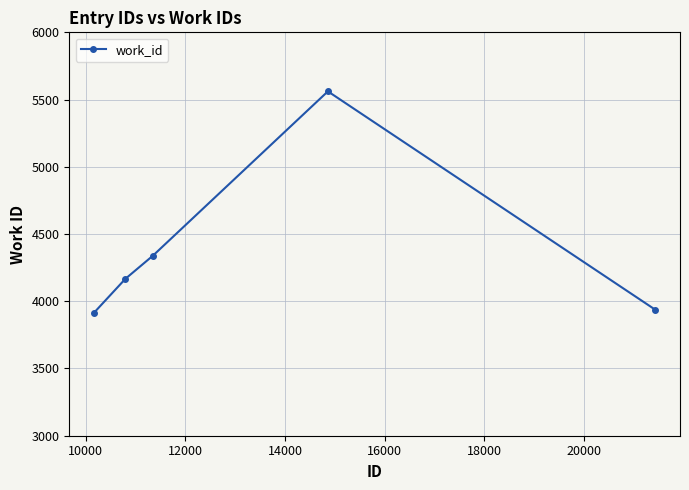

How many interior local peaks (higher than both neighbors) does the data have?

1